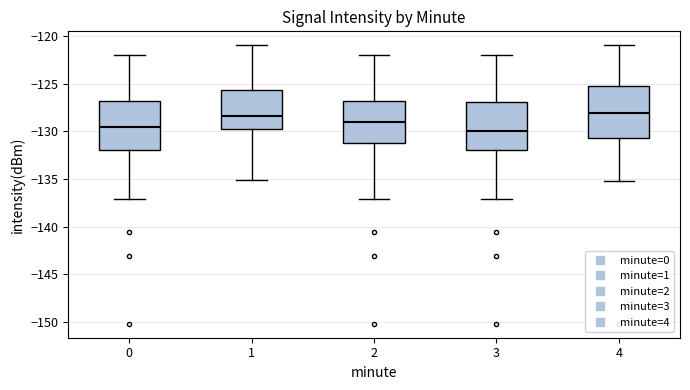

Reading left to right, transcribe this box plot: for each box, give where its median line is, the range the box spans, and where its two whiskers end, as read against the y-axis. The values are not printed on the chart, so give them approximately, as read against the axis.

0: median -129.5, box -132.0 to -127.0, whiskers -137.0 to -122.0
1: median -128.5, box -130.0 to -125.5, whiskers -135.0 to -121.0
2: median -129.0, box -131.0 to -127.0, whiskers -137.0 to -122.0
3: median -130.0, box -132.0 to -127.0, whiskers -137.0 to -122.0
4: median -128.0, box -130.5 to -125.5, whiskers -135.0 to -121.0